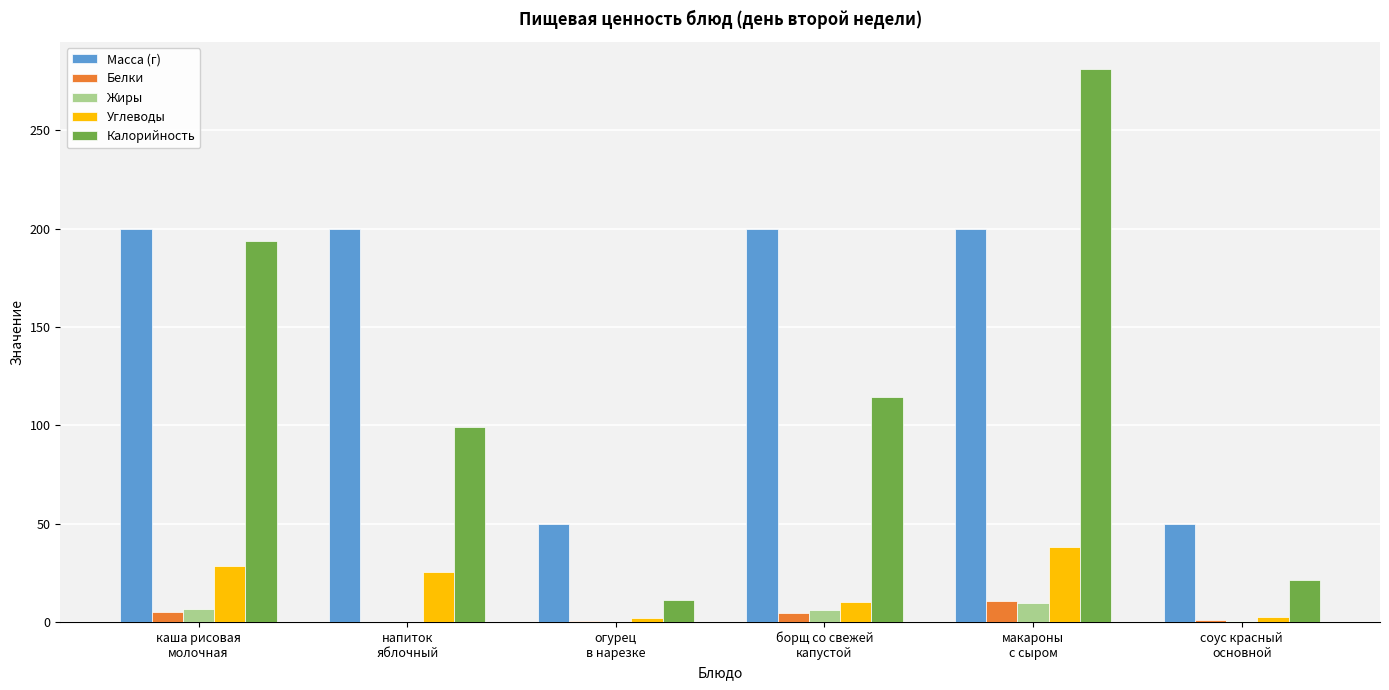

Which series has the largest total across all categories?

Масса (г)